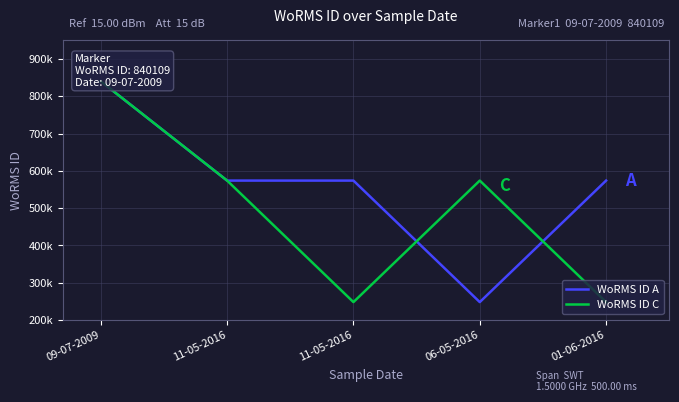

Count the number of categories in the chart.

5